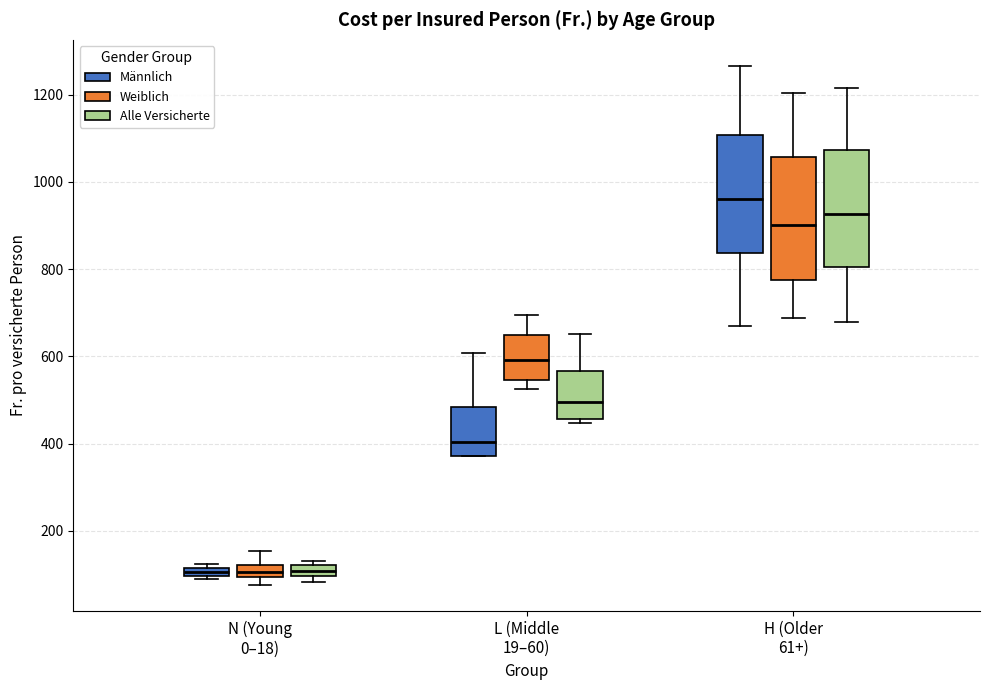

Which box's median line is the highest?

H (Older 61+) (Männlich)